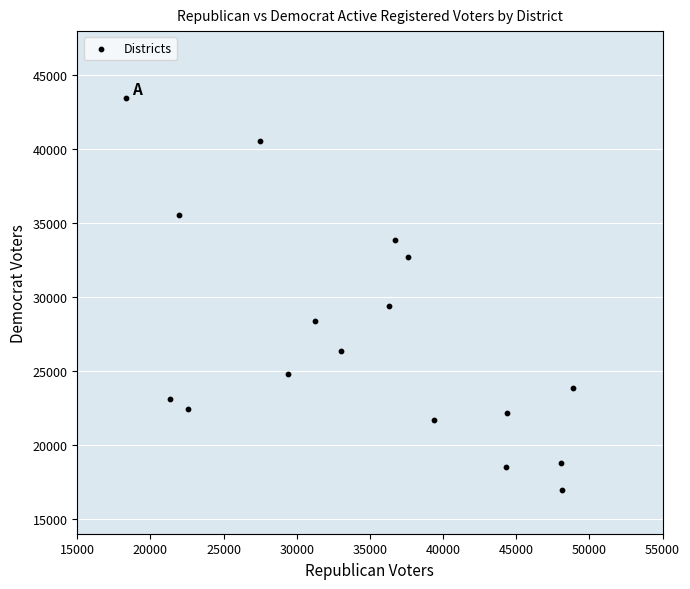

What is the range of X values (max minus min)?

30538.2